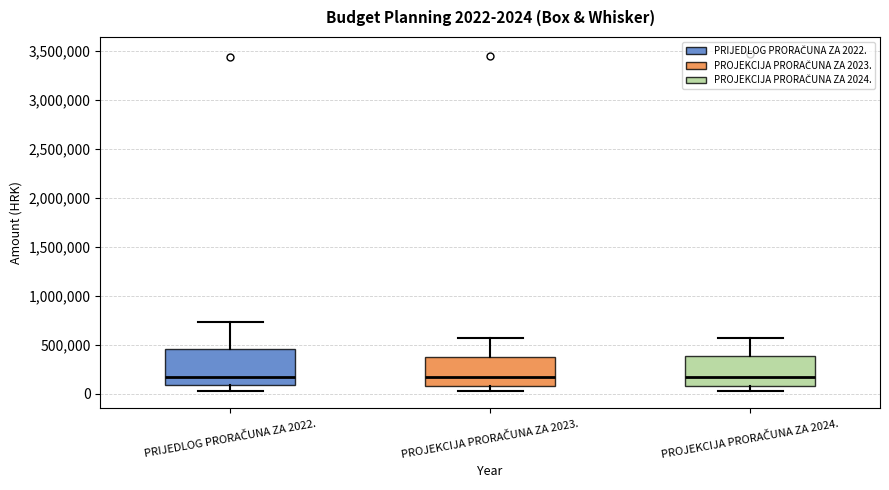

Comparing the boxes themselves (not the whiskers), which one is the tallest?

PRIJEDLOG PRORAČUNA ZA 2022.